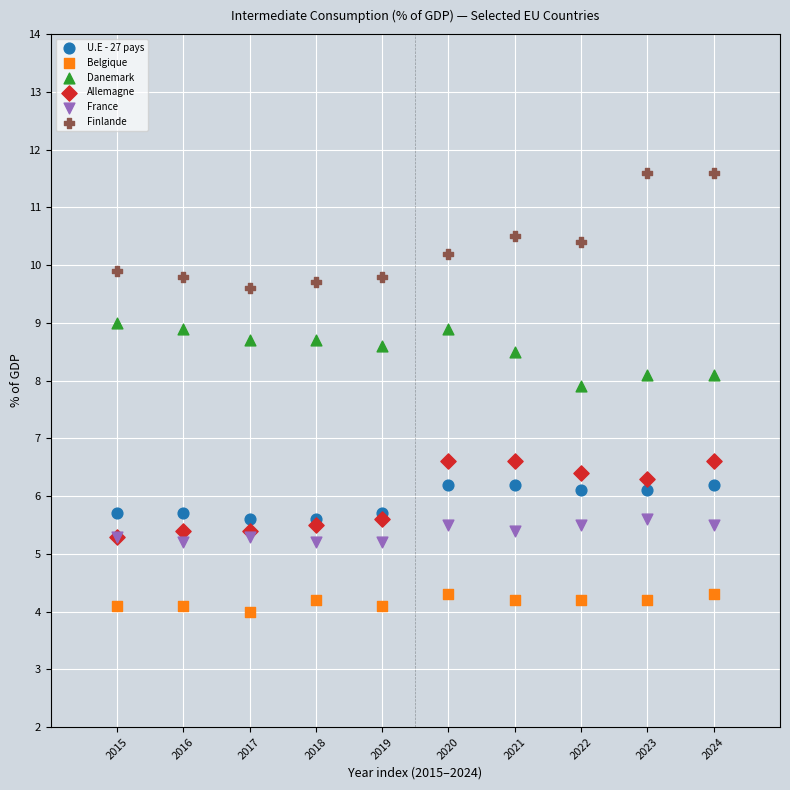

What are all the series names shown in the legend?

U.E - 27 pays, Belgique, Danemark, Allemagne, France, Finlande